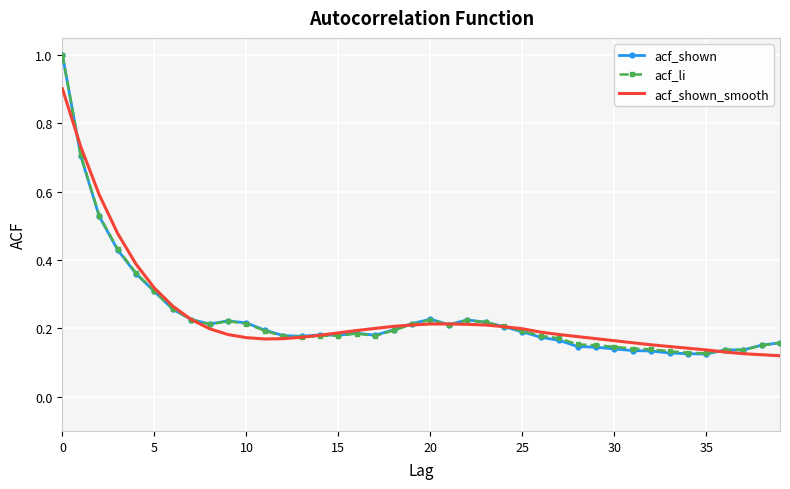

What is the maximum value shown in the chart?

1.0